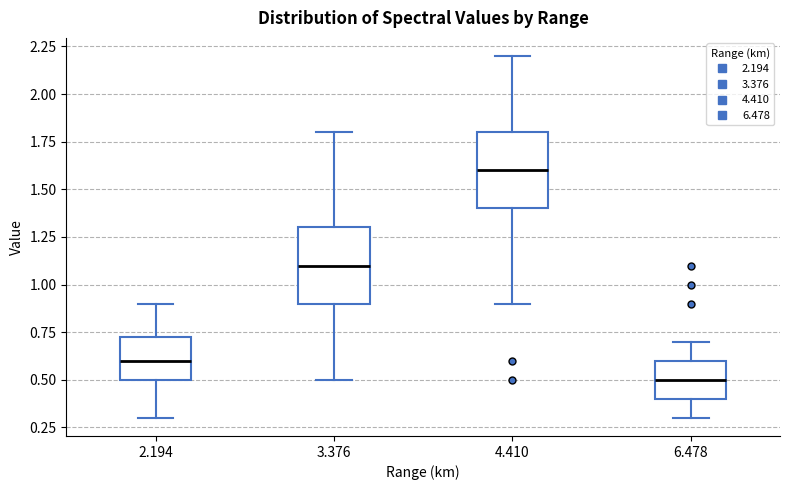

Reading left to right, read every box against the y-axis: the position of its median line, the range the box covers, and the ends of its whiskers. The values are not printed on the chart, so give them approximately, as read against the axis.

2.194: median 0.60, box 0.50 to 0.75, whiskers 0.30 to 0.90
3.376: median 1.10, box 0.90 to 1.30, whiskers 0.50 to 1.80
4.410: median 1.60, box 1.40 to 1.80, whiskers 0.90 to 2.20
6.478: median 0.50, box 0.40 to 0.60, whiskers 0.30 to 0.70